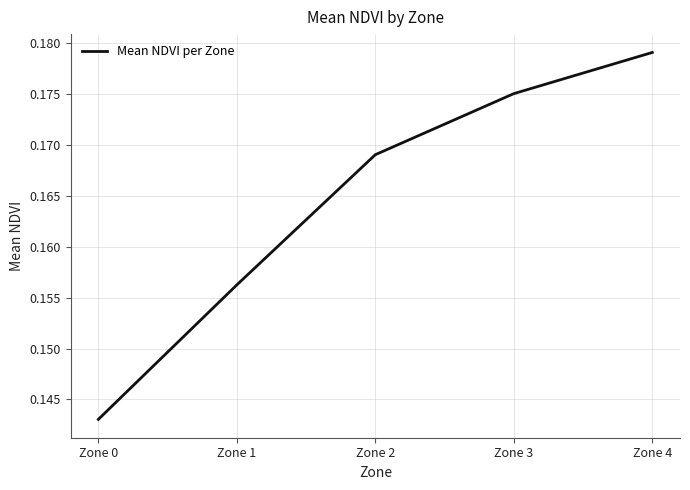

What is the sum of the values at Zone 2 and Zone 1?

0.3